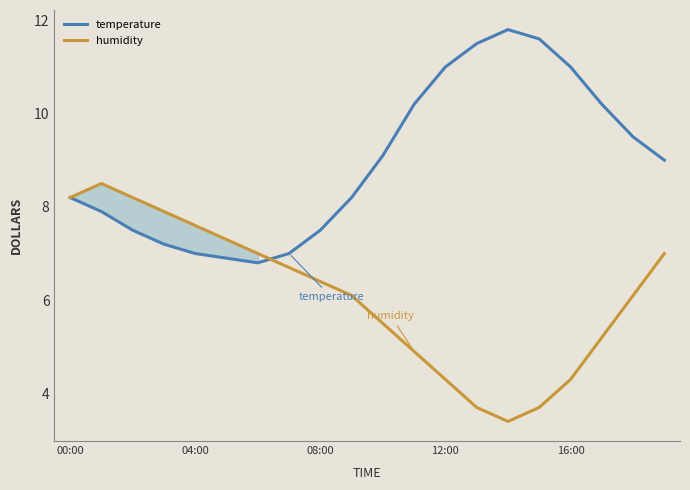

At how many categories does at least one series exceed 5?

20